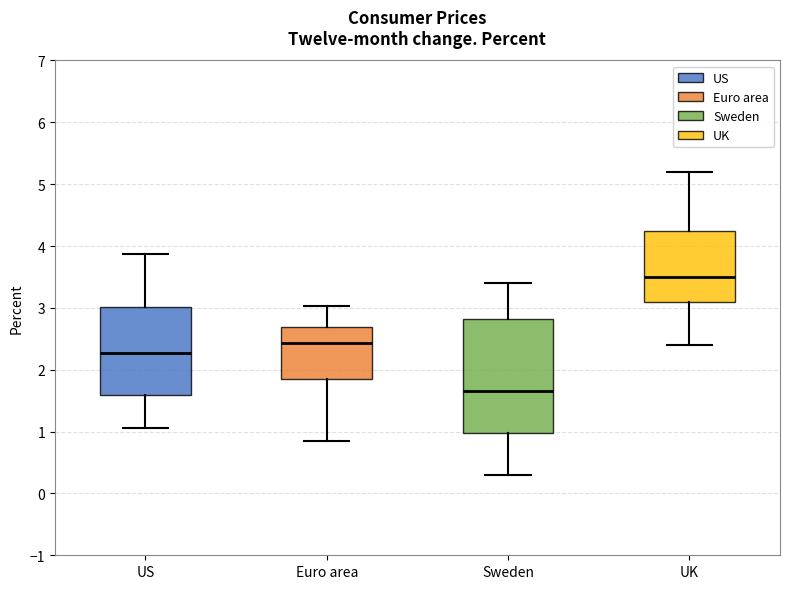

Which box is the tallest, from its lower edge to its upper edge?

Sweden